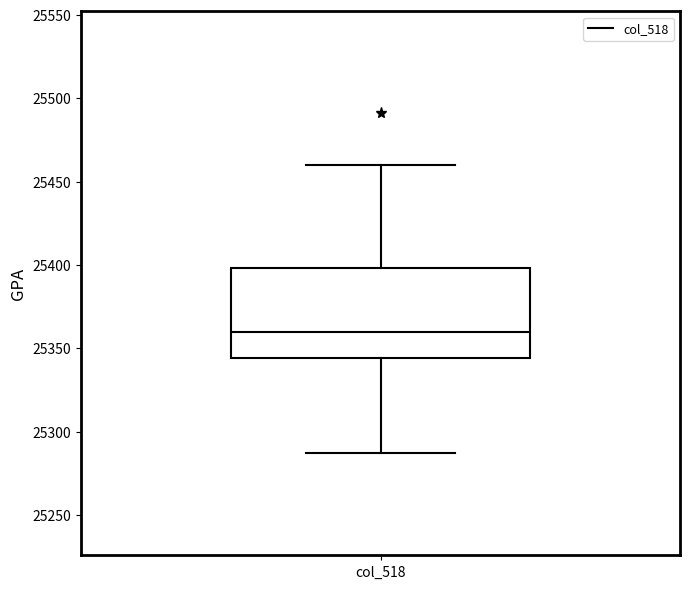

Transcribe this box plot: give where the median line is, the range the box spans, and where the two whiskers end, as read against the y-axis. The values are not printed on the chart, so give them approximately, as read against the axis.

median 25360, box 25345 to 25400, whiskers 25285 to 25460